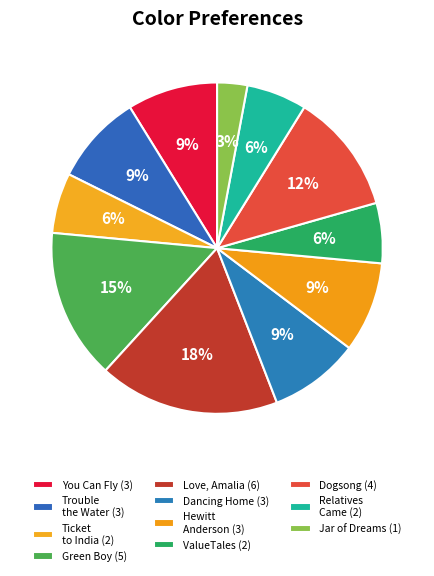

Count the number of slices in the pie.

11